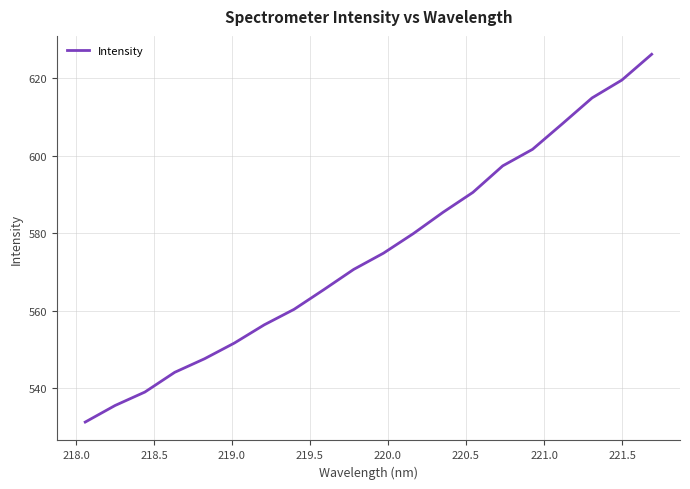

What is the difference between the maximum and minimum values?

94.9